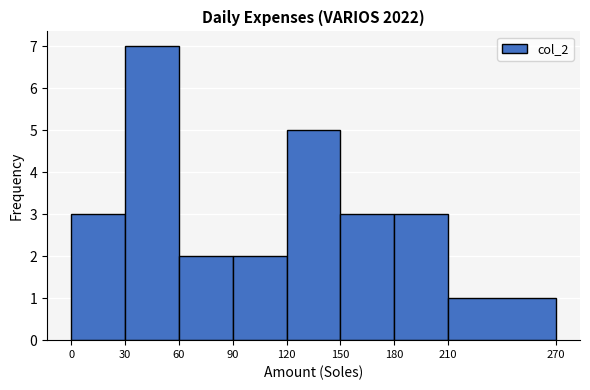

Which range on the x-axis has the tallest bar?

30 to 60